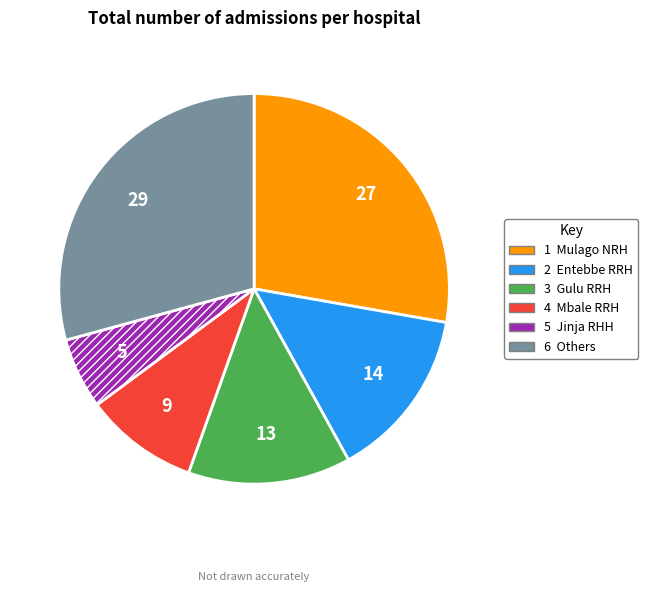

Does any single category account for the majority?

No